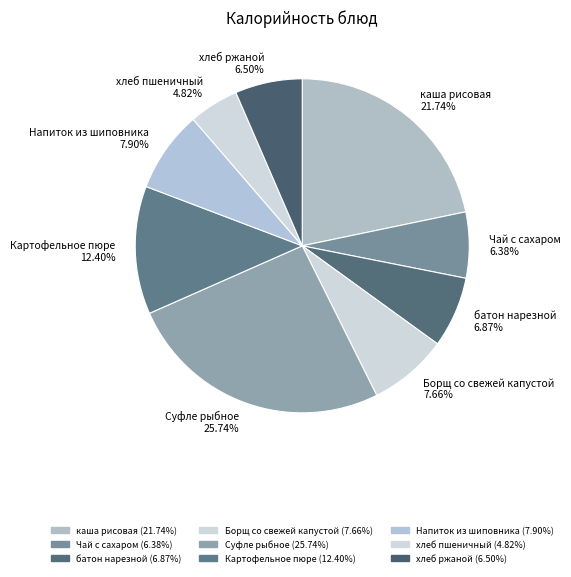

Which category has the smallest portion of the pie?

хлеб пшеничный